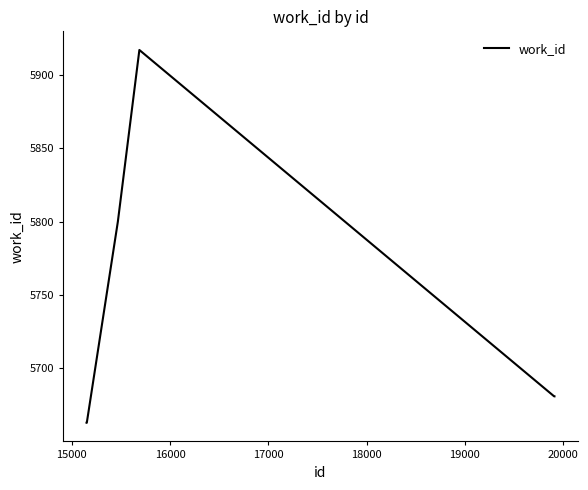

What is the minimum value shown in the chart?

5663